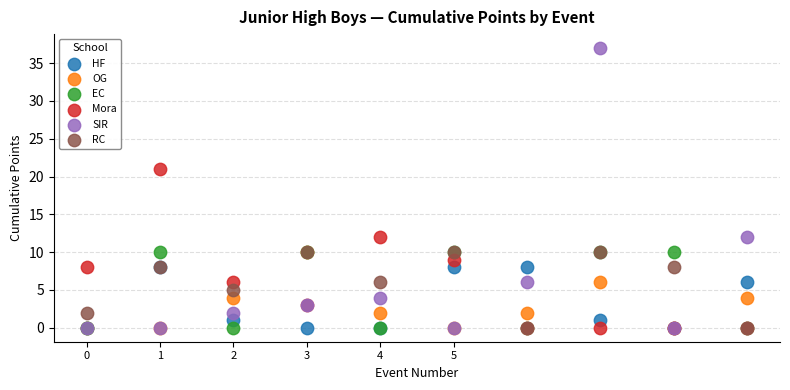

Across all series, what Y value is closest to 18?

21